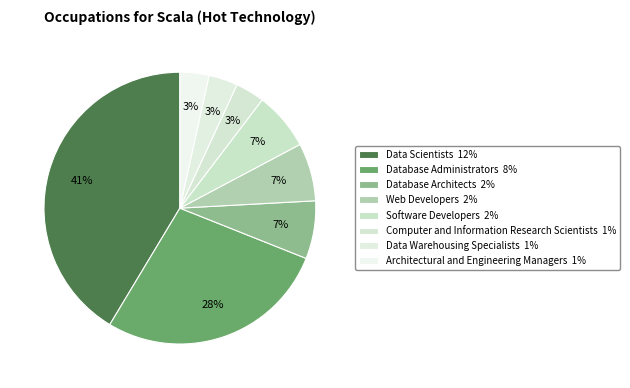

How many slices are in this pie chart?

8